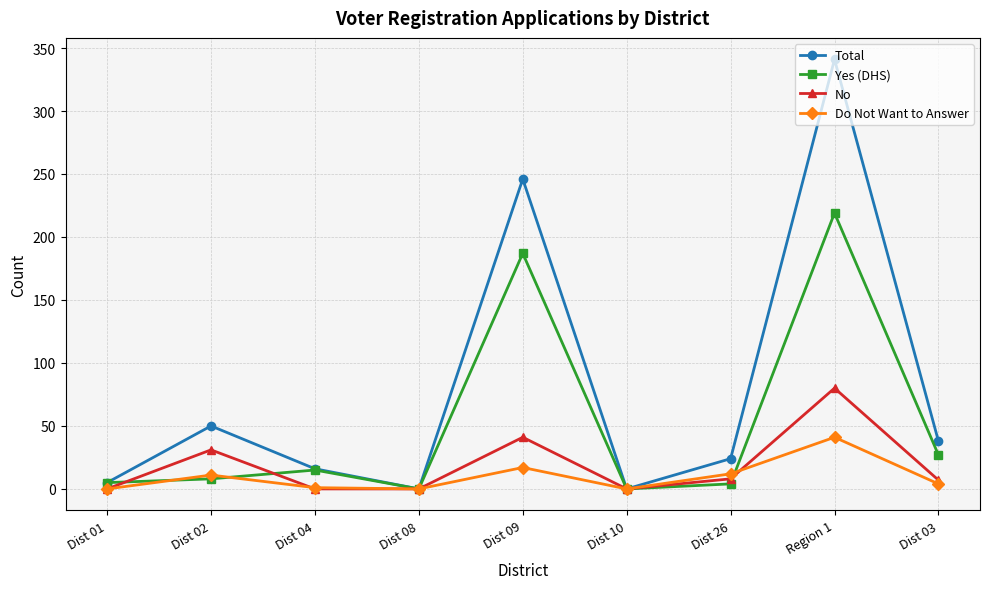

What is the label of the 3rd point from the right?

Dist 26